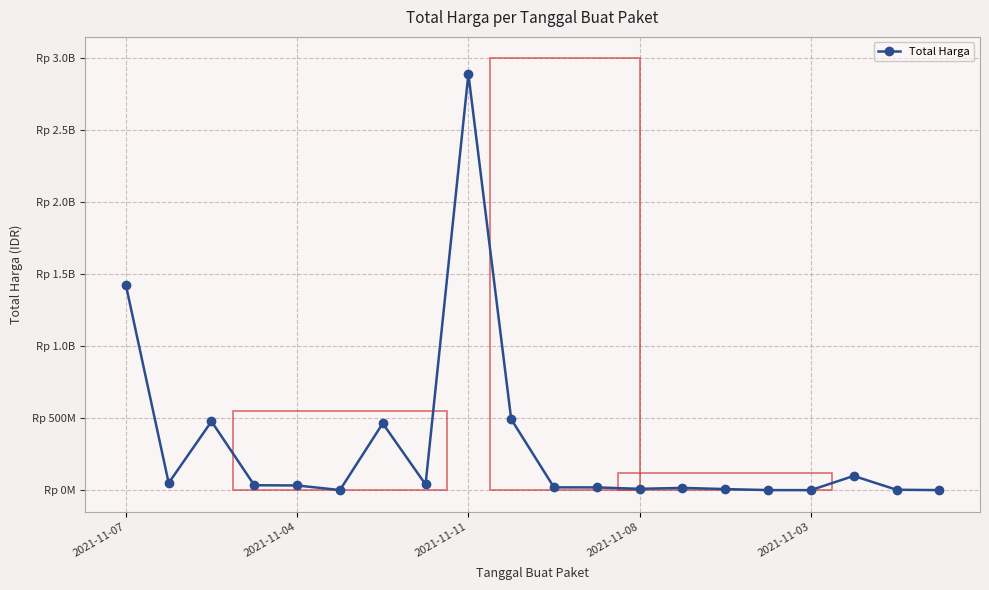

How many points are lower than both their immediate neighbors (excluding endpoints)?

5